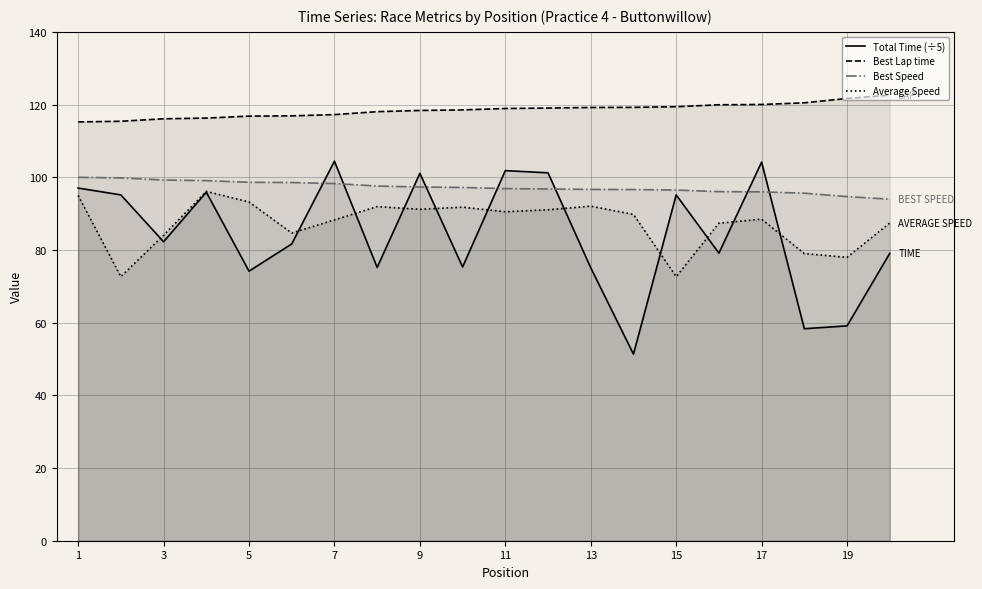

What is the lowest value of the Best Speed series?

94.0